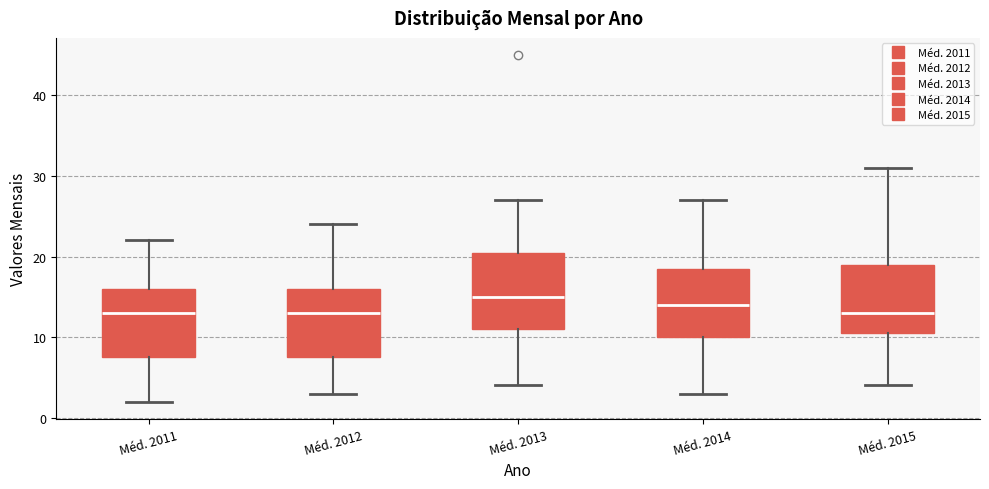

Where does the lower whisker of the box for Méd. 2014 end on the y-axis? The values are not printed on the chart, so give them approximately, as read against the axis.

3